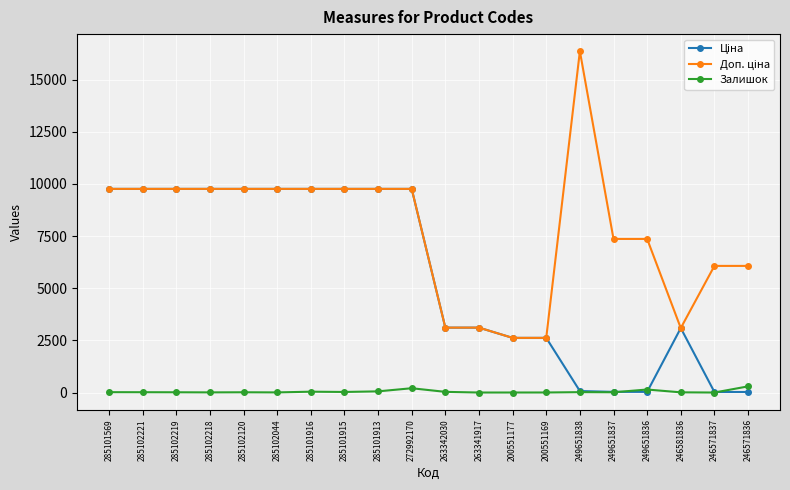

What value does the Залишок series have at 285102221?

16.0